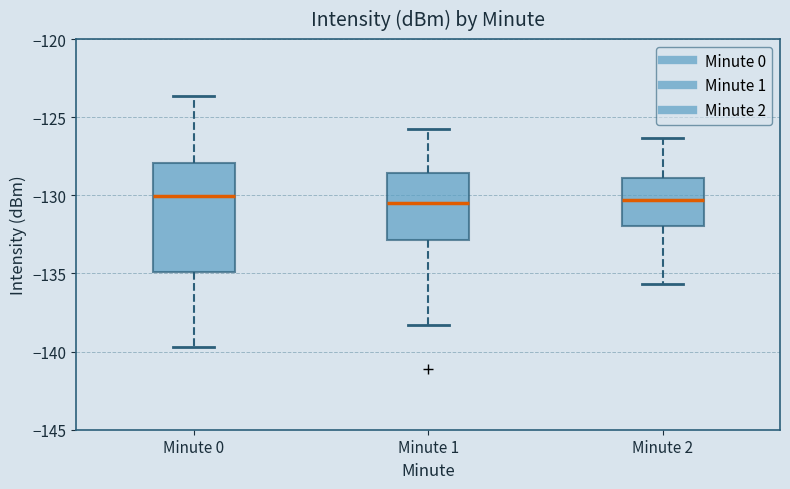

Reading left to right, read every box against the y-axis: the position of its median line, the range the box covers, and the ends of its whiskers. The values are not printed on the chart, so give them approximately, as read against the axis.

Minute 0: median -130.0, box -135.0 to -128.0, whiskers -139.5 to -123.5
Minute 1: median -130.5, box -133.0 to -128.5, whiskers -138.5 to -125.5
Minute 2: median -130.5, box -132.0 to -129.0, whiskers -135.5 to -126.5